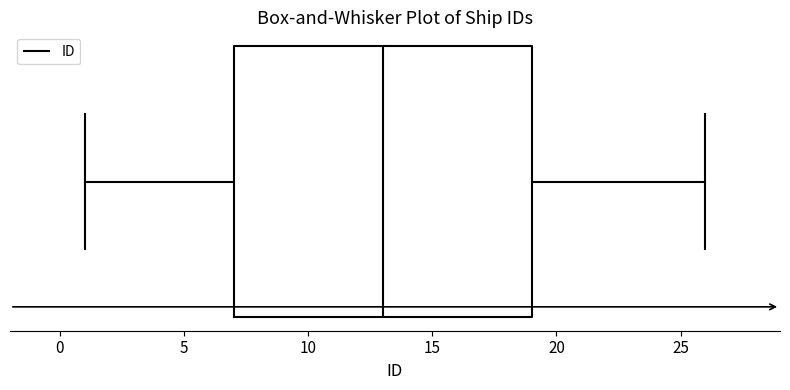

Read this box plot against the x-axis: the position of the median line, the range covered by the box, and the ends of both whiskers. The values are not printed on the chart, so give them approximately, as read against the axis.

median 13, box 7 to 19, whiskers 1 to 26